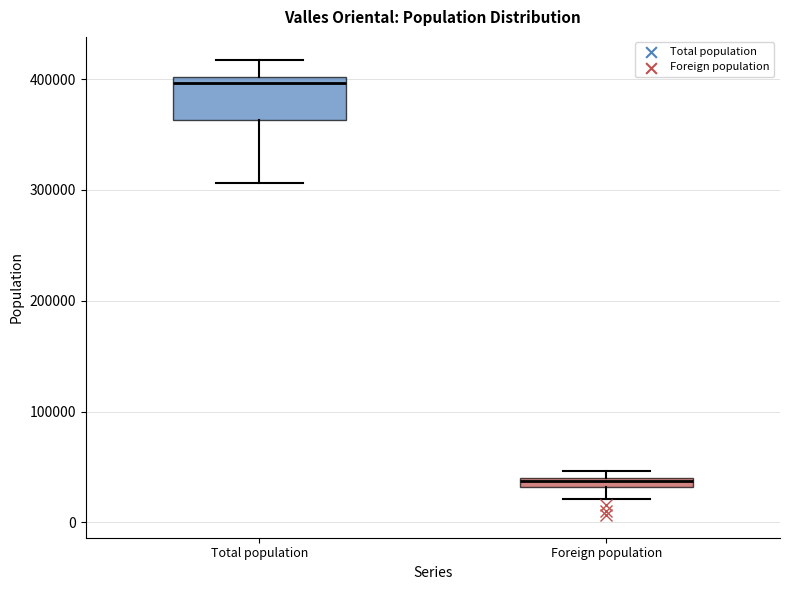

Which box's median line is the highest?

Total population